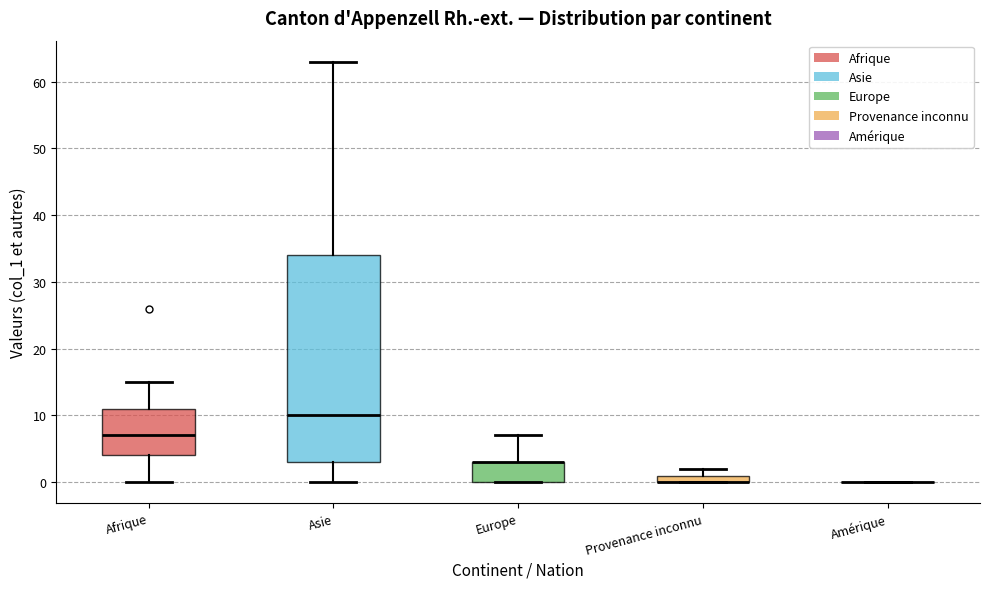

Where does the upper whisker of the box for Afrique end on the y-axis? The values are not printed on the chart, so give them approximately, as read against the axis.

15